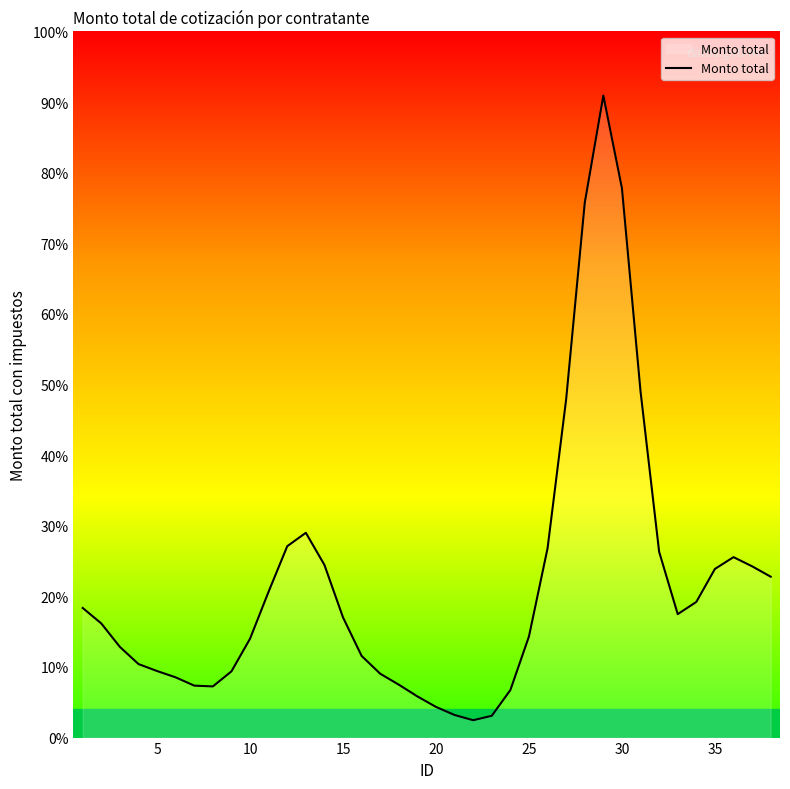

What is the sum of all values?

107733.3